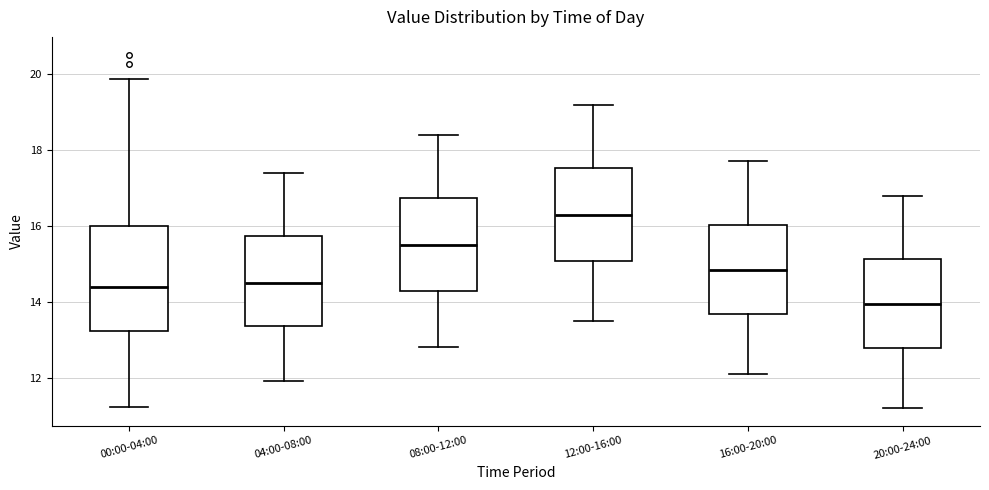

Reading left to right, transcribe this box plot: for each box, give where its median line is, the range the box spans, and where its two whiskers end, as read against the y-axis. The values are not printed on the chart, so give them approximately, as read against the axis.

00:00-04:00: median 14.4, box 13.2 to 16.0, whiskers 11.2 to 19.8
04:00-08:00: median 14.6, box 13.4 to 15.8, whiskers 12.0 to 17.4
08:00-12:00: median 15.6, box 14.2 to 16.8, whiskers 12.8 to 18.4
12:00-16:00: median 16.4, box 15.0 to 17.6, whiskers 13.6 to 19.2
16:00-20:00: median 14.8, box 13.6 to 16.0, whiskers 12.2 to 17.8
20:00-24:00: median 14.0, box 12.8 to 15.2, whiskers 11.2 to 16.8